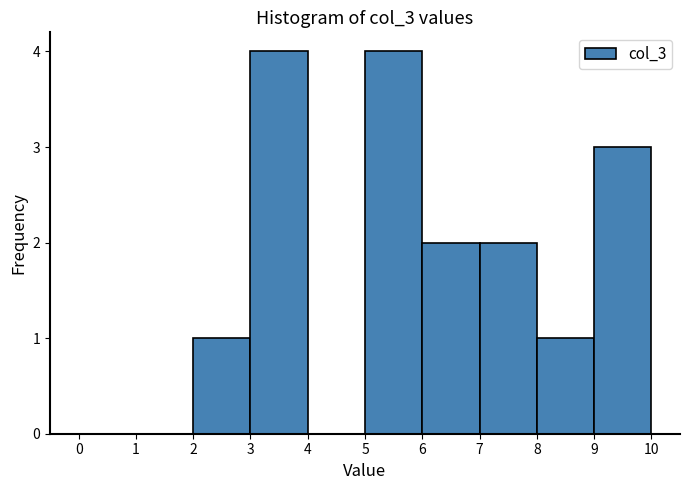

Reading left to right, transcribe this chart: for each bar, give the range it covers on the x-axis and its height. The values are not printed on the chart, so give them approximately, as read against the axis.

0 to 1: 0
1 to 2: 0
2 to 3: 1
3 to 4: 4
4 to 5: 0
5 to 6: 4
6 to 7: 2
7 to 8: 2
8 to 9: 1
9 to 10: 3